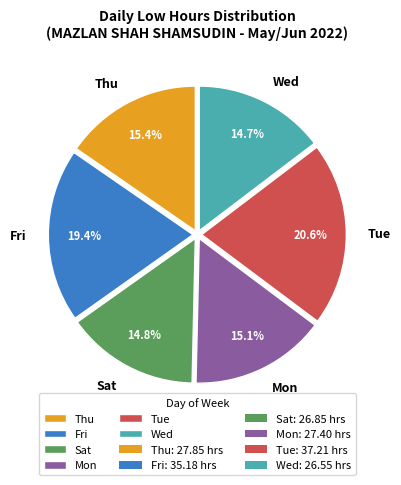

Combined, what portion of the pie is Sat and Tue?

35.4%